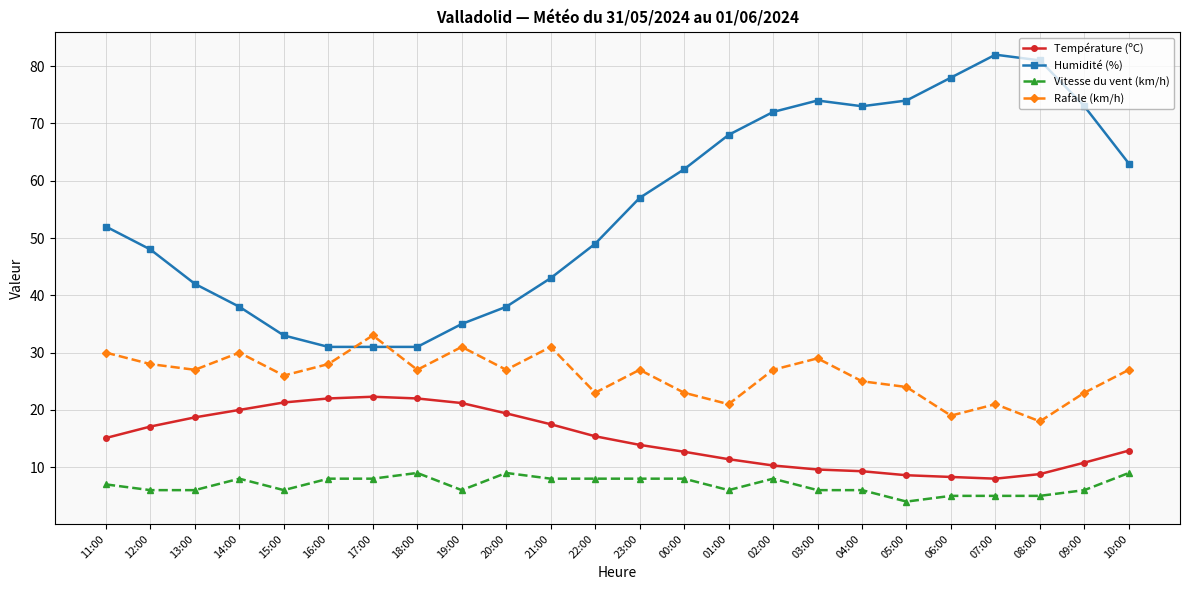

At how many categories does at least one series exceed 39?

17